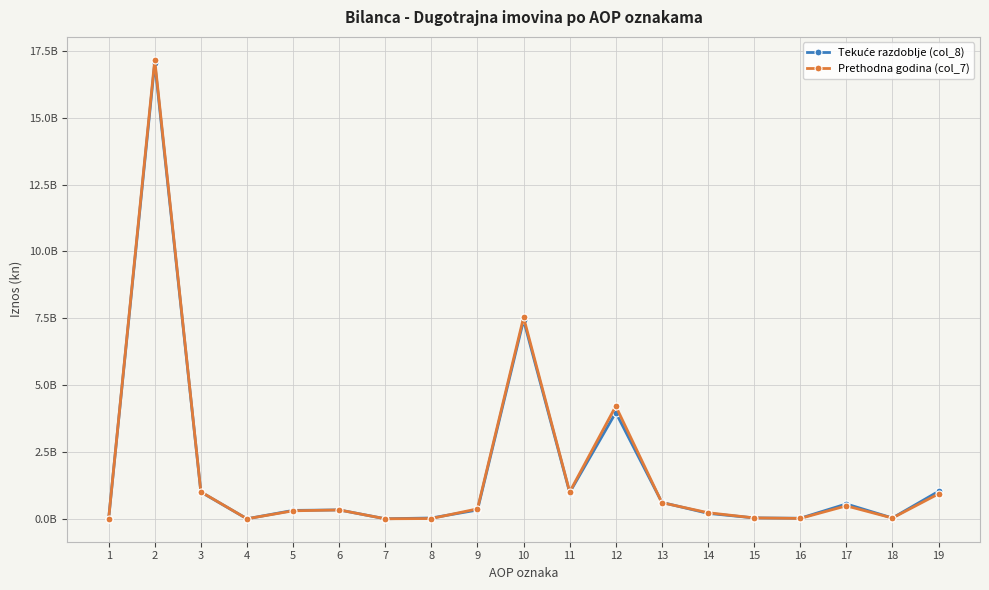

True or false: Tekuće razdoblje (col_8) has a value of 981702260 at 11.

True